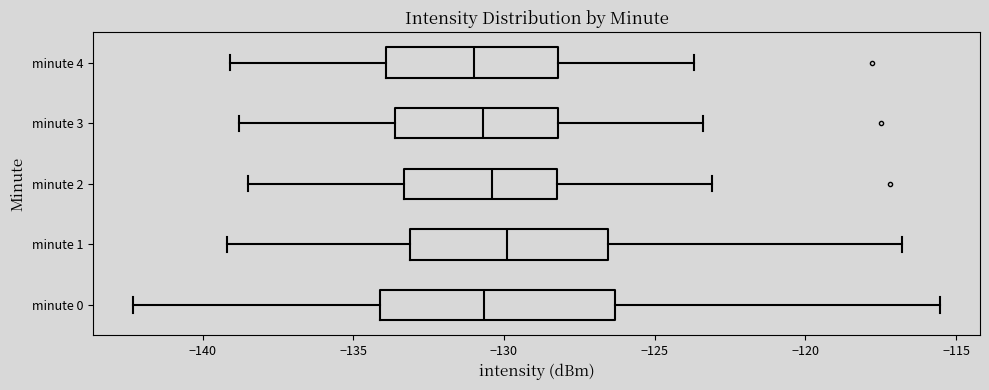

Reading bottom to top, transcribe this box plot: for each box, give where its median line is, the range the box spans, and where its two whiskers end, as read against the x-axis. The values are not printed on the chart, so give them approximately, as read against the axis.

minute 0: median -130.5, box -134.0 to -126.5, whiskers -142.5 to -115.5
minute 1: median -130.0, box -133.0 to -126.5, whiskers -139.0 to -117.0
minute 2: median -130.5, box -133.5 to -128.0, whiskers -138.5 to -123.0
minute 3: median -130.5, box -133.5 to -128.0, whiskers -139.0 to -123.5
minute 4: median -131.0, box -134.0 to -128.0, whiskers -139.0 to -123.5